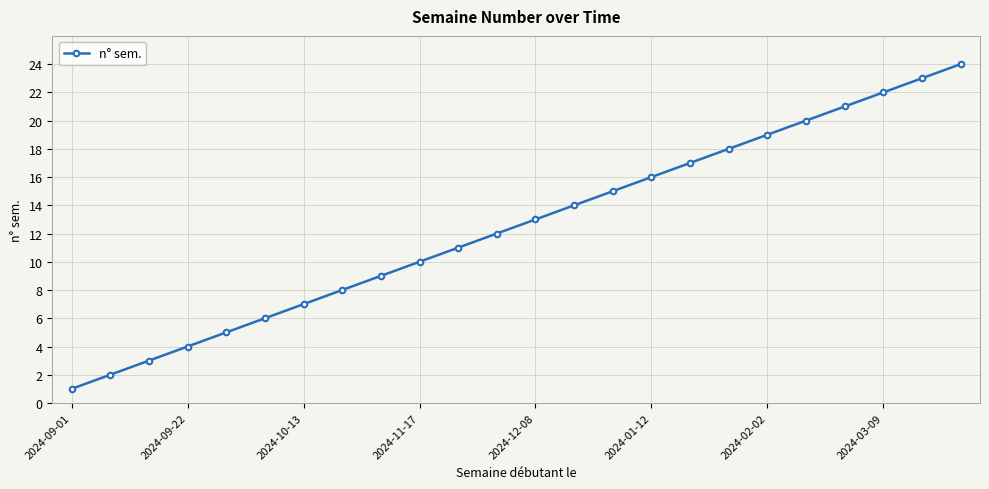

What is the maximum value shown in the chart?

24